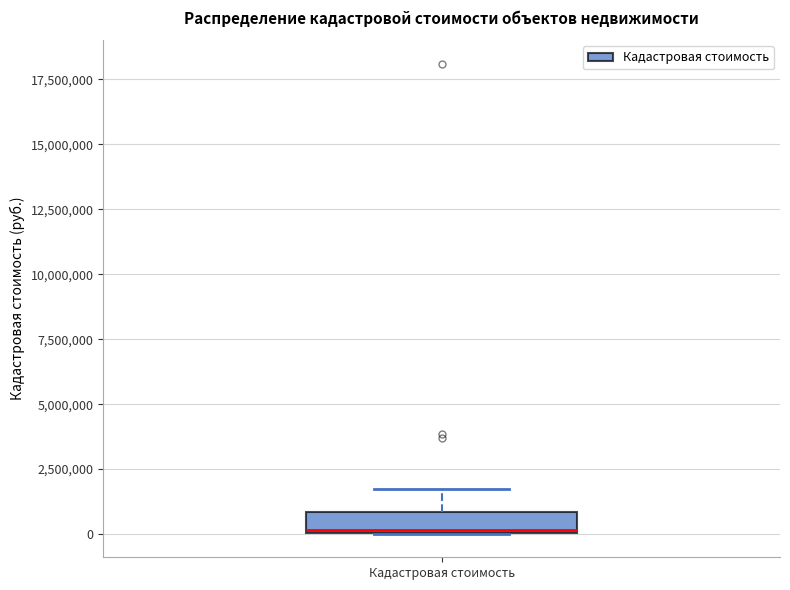

Transcribe this box plot: give where the median line is, the range the box spans, and where the two whiskers end, as read against the y-axis. The values are not printed on the chart, so give them approximately, as read against the axis.

median 0, box 0 to 1000000, whiskers 0 to 2000000